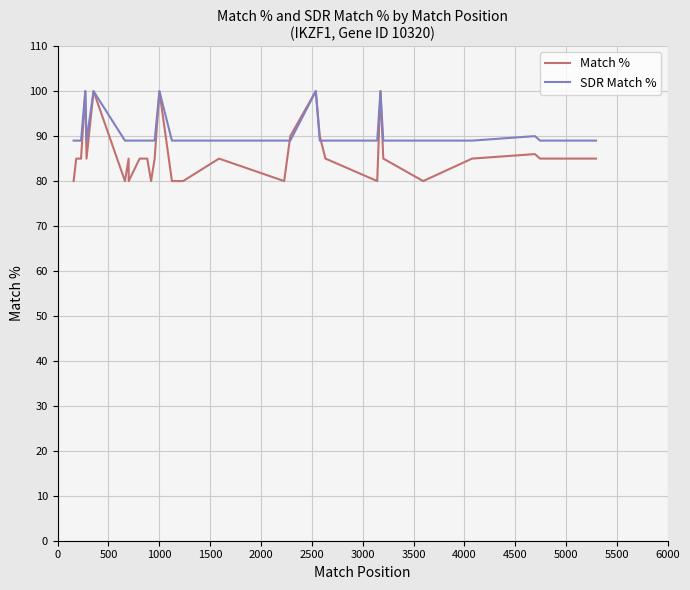

Is it true that SDR Match % equals 51 at 30?

False